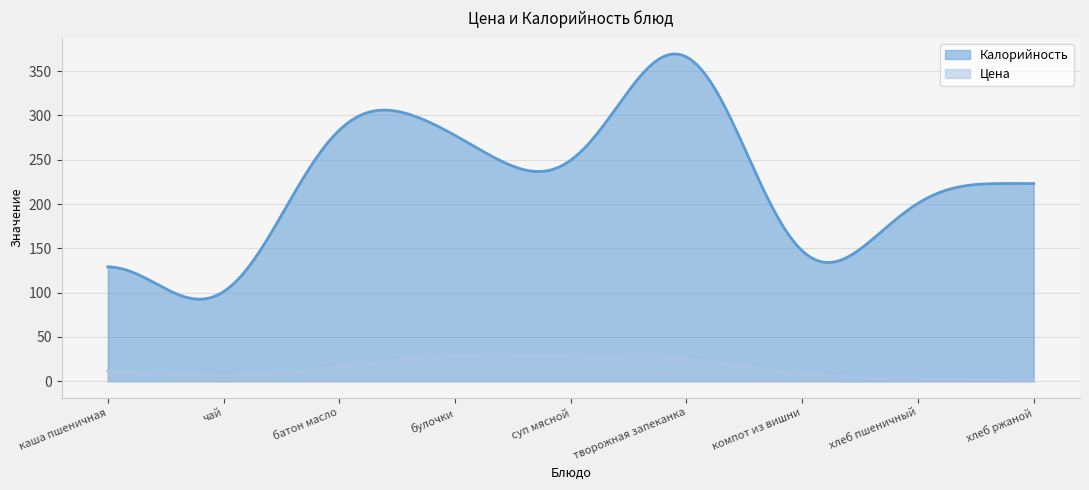

At каша пшеничная, list the series in order from smallest to largest.

Цена, Калорийность